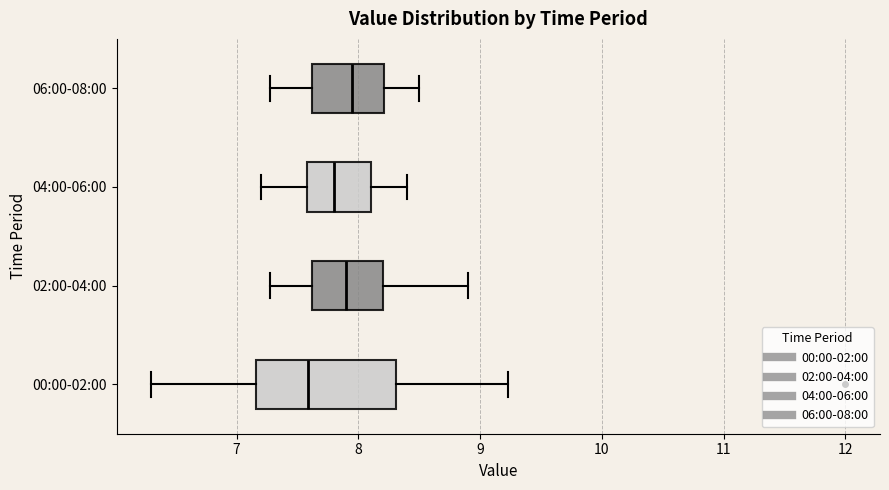

Where is the left edge of the box for 06:00-08:00 on the x-axis? The values are not printed on the chart, so give them approximately, as read against the axis.

7.6